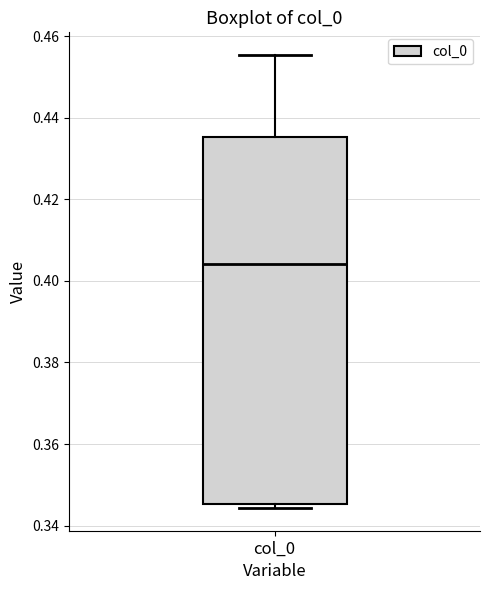

Transcribe this box plot: give where the median line is, the range the box spans, and where the two whiskers end, as read against the y-axis. The values are not printed on the chart, so give them approximately, as read against the axis.

median 0.404, box 0.346 to 0.436, whiskers 0.344 to 0.456